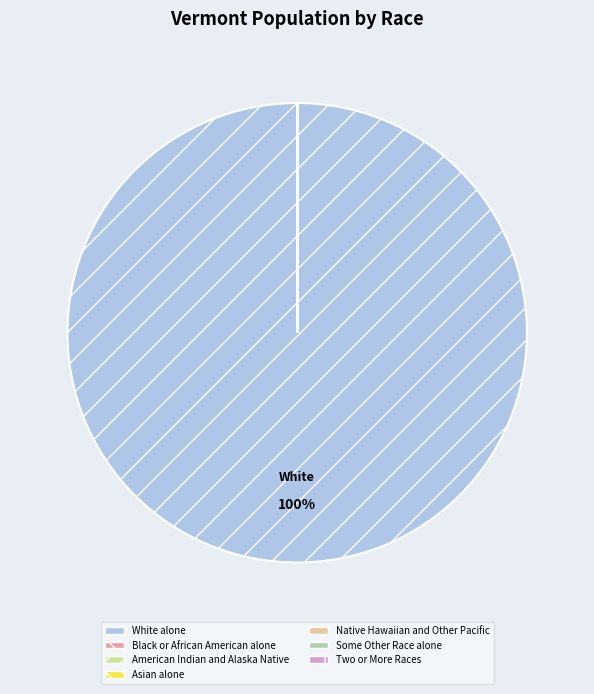

To the nearest percent, what is the difference between the largest and smallest slice percentages?

100%